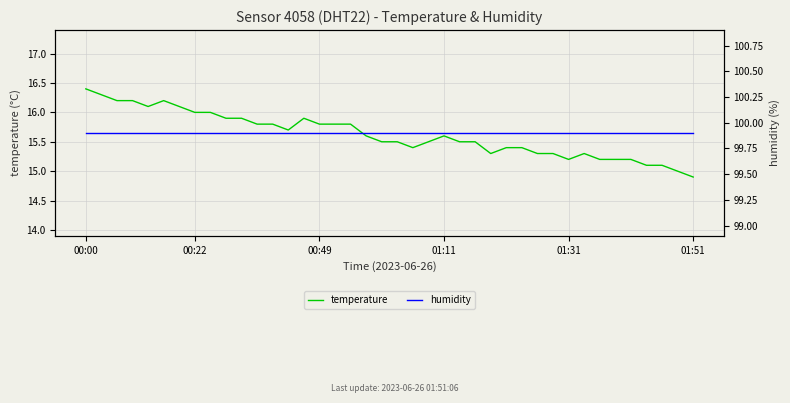

Which category has the highest value in the temperature series?

00:00